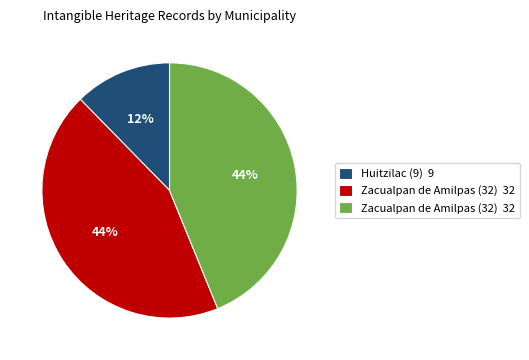

Does any single category account for the majority?

No